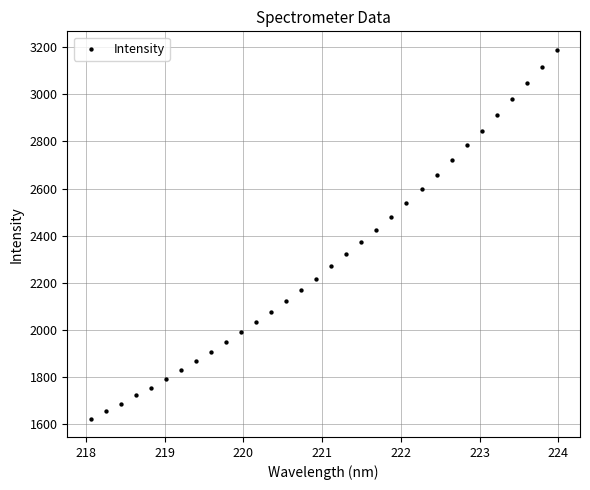

What is the range of Y values (max minus min)?

1564.5